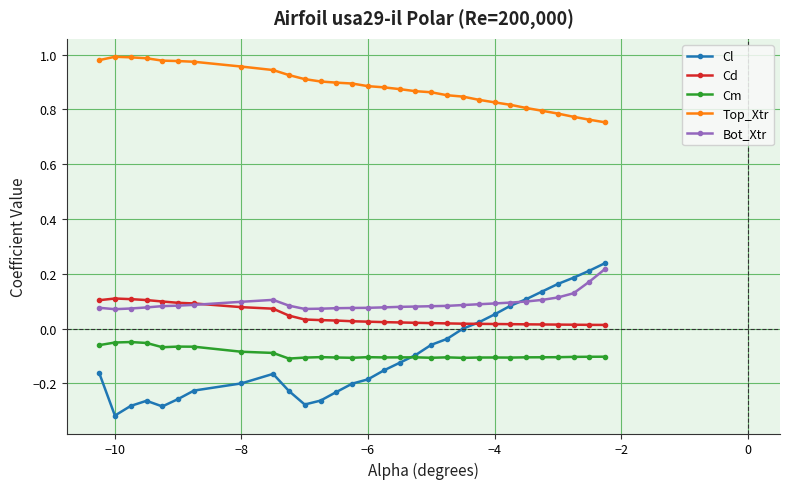

List the series in order of their peak value, lowest first.

Cm, Cd, Bot_Xtr, Cl, Top_Xtr